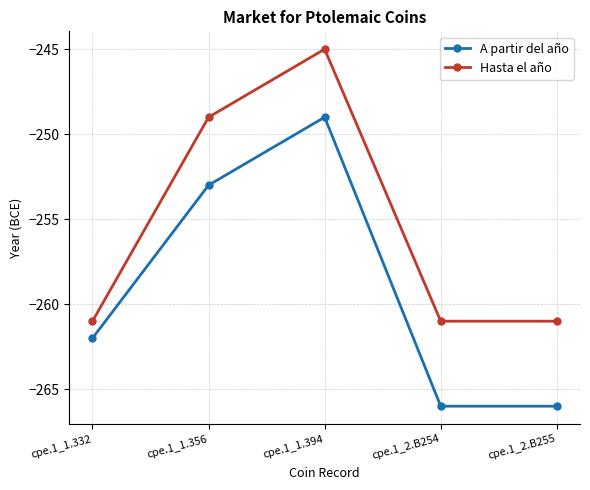

True or false: A partir del año and Hasta el año intersect in this chart.

False